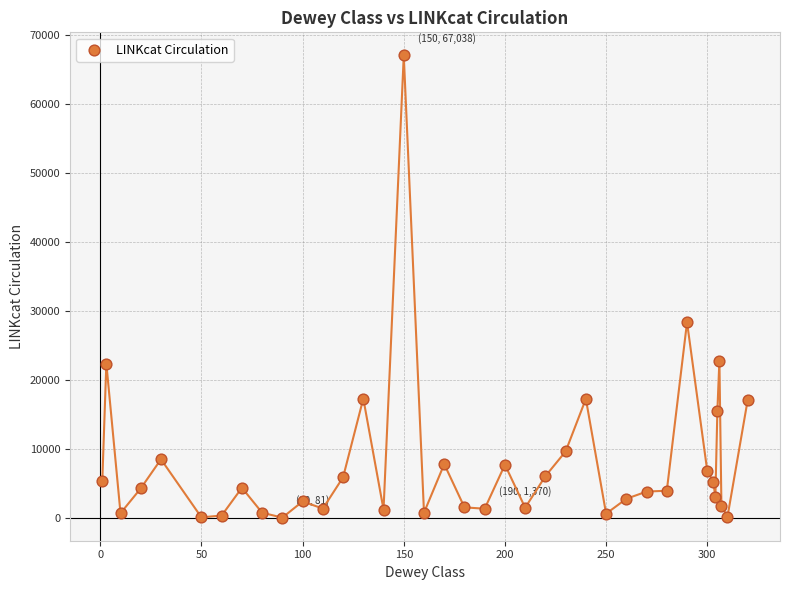

What is the range of Y values (max minus min)?

66957